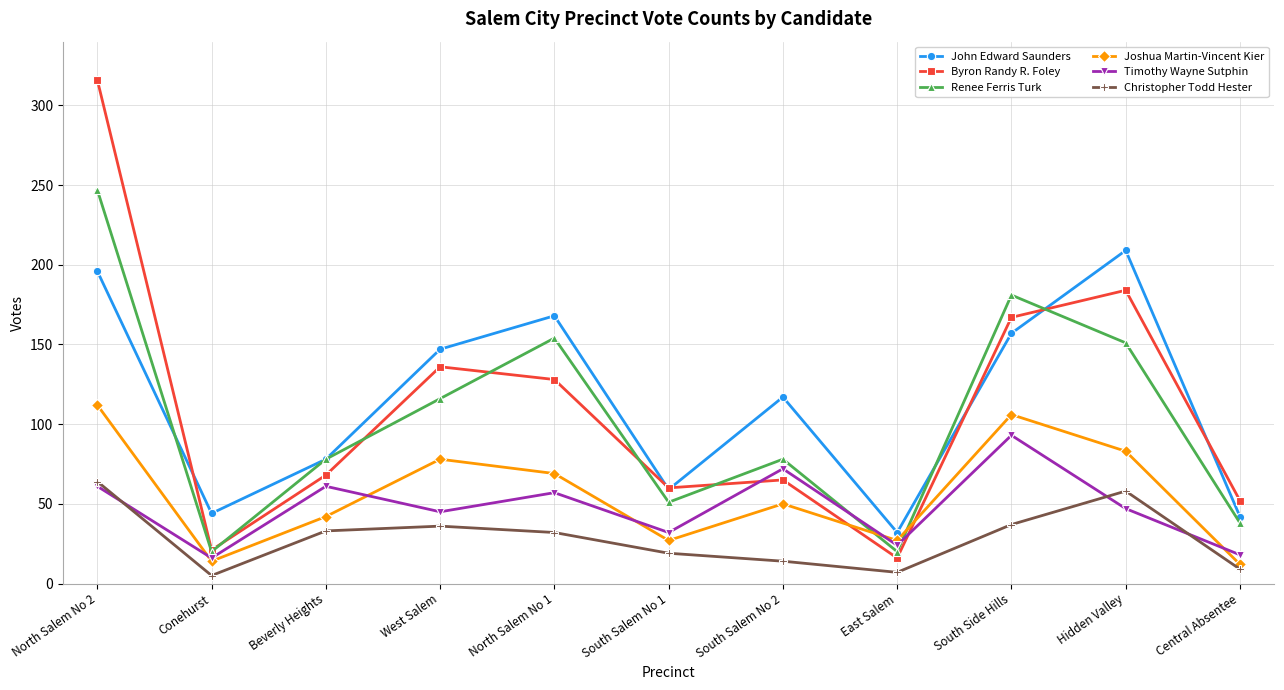

Which series ends up on top after the final intersection of Timothy Wayne Sutphin and Byron Randy R. Foley?

Byron Randy R. Foley